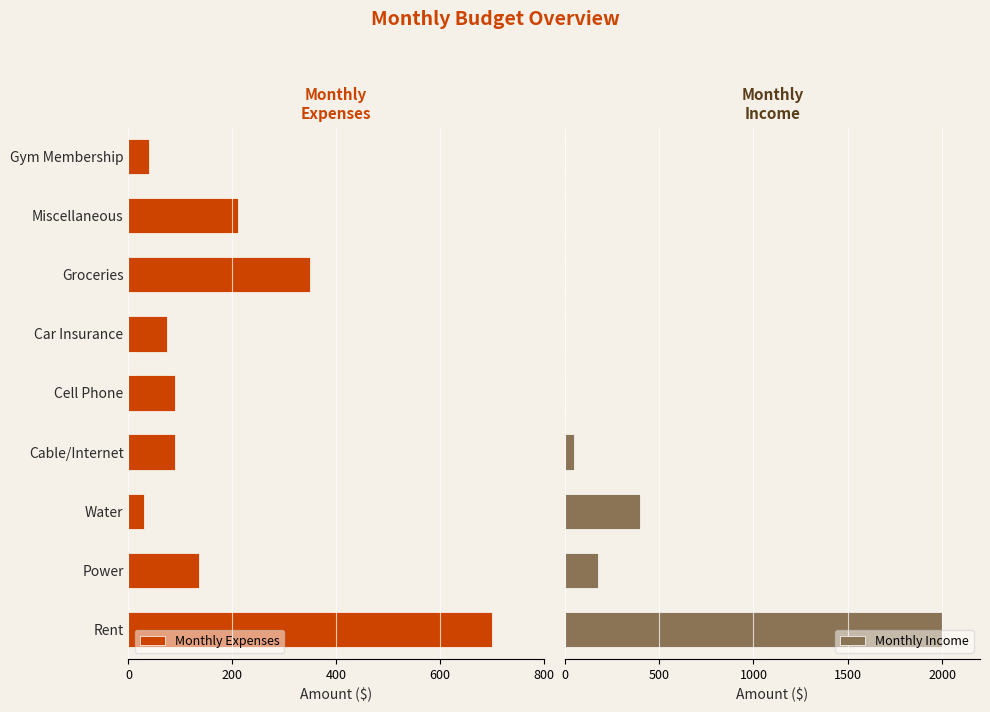

What are all the series names shown in the legend?

Monthly Expenses, Monthly Income